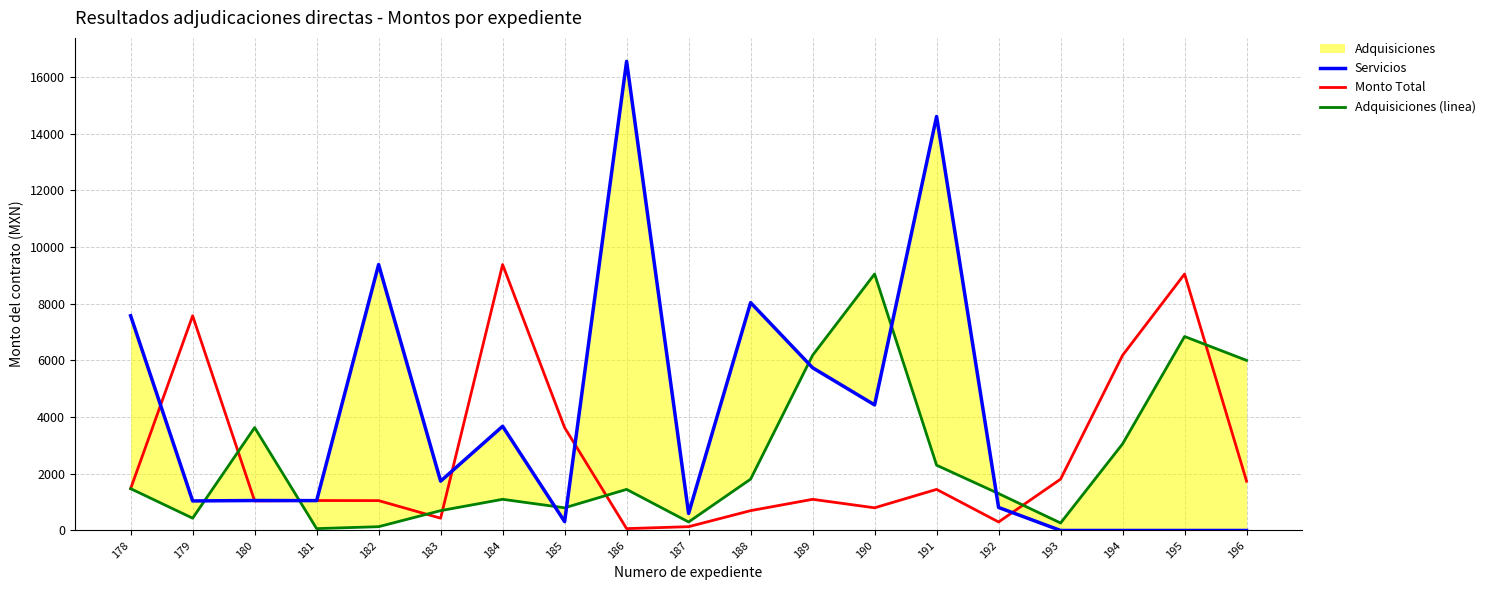

Which series changed the most between 185 and 193?

Monto Total